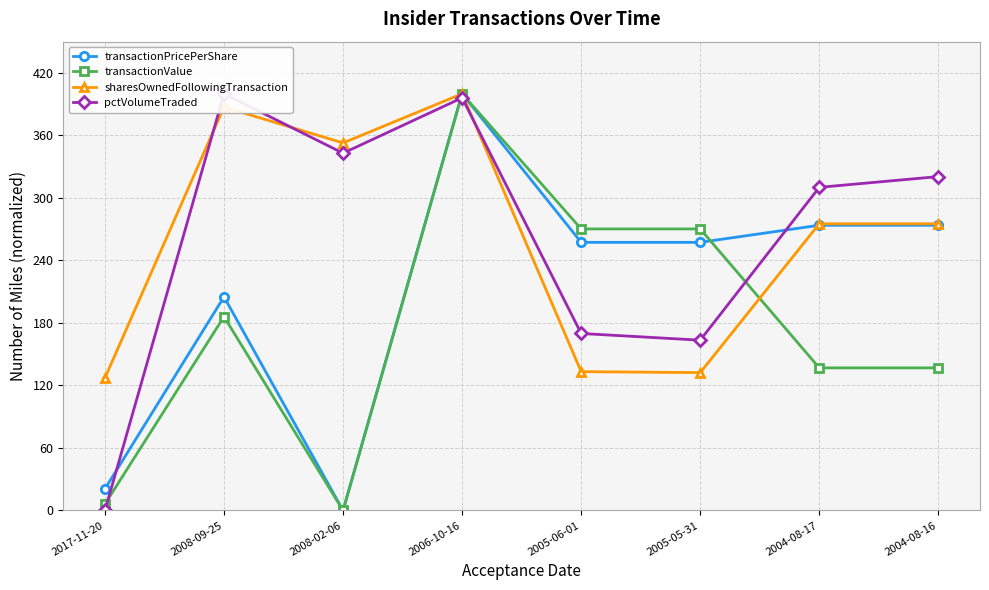

Which category has the lowest value across all series?

2008-02-06